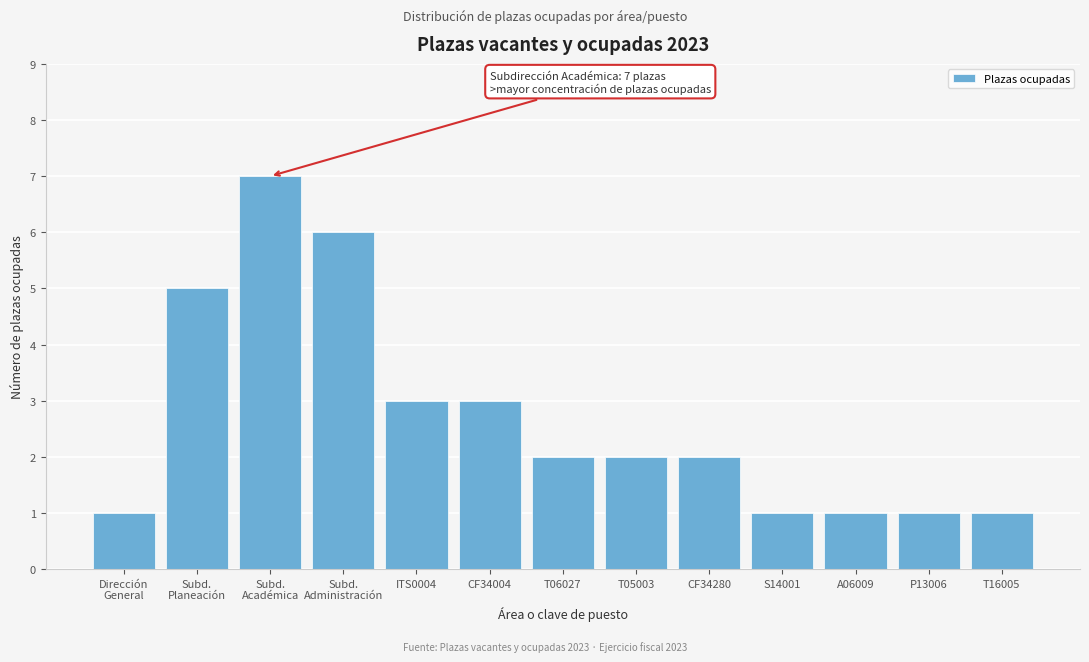

Reading left to right, transcribe all the data shown in this chart.

1	5	7	6	3	3	2	2	2	1	1	1	1